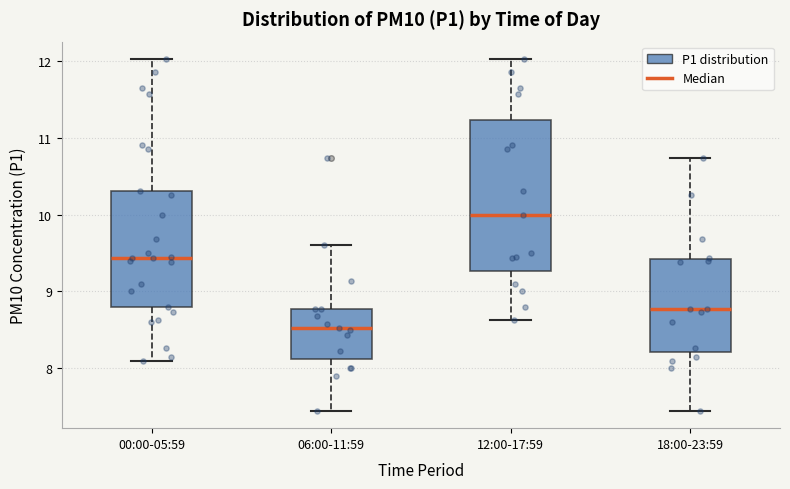

Which box is the tallest, from its lower edge to its upper edge?

12:00-17:59